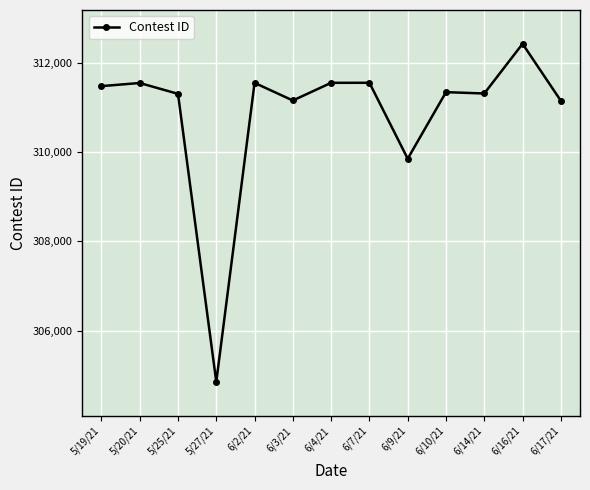

How many categories are shown in the chart?

13